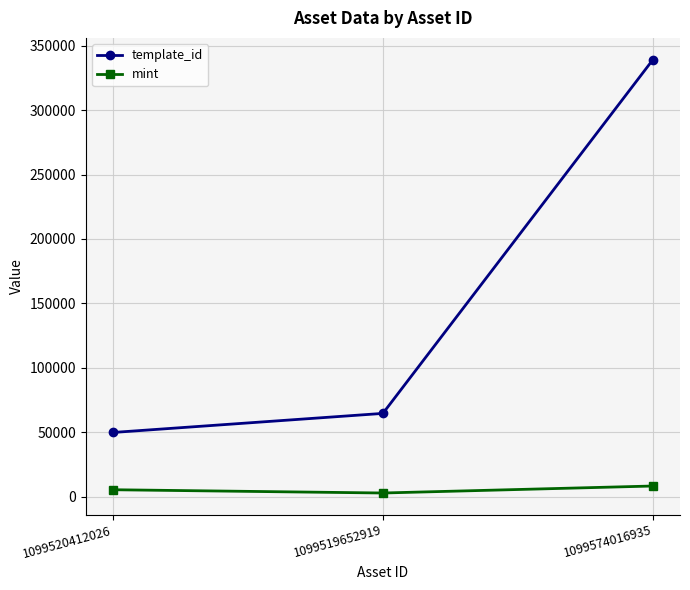

Reading left to right, transcribe all the data shown in this chart.

template_id: 49849	64660	339228
mint: 5425	2886	8318